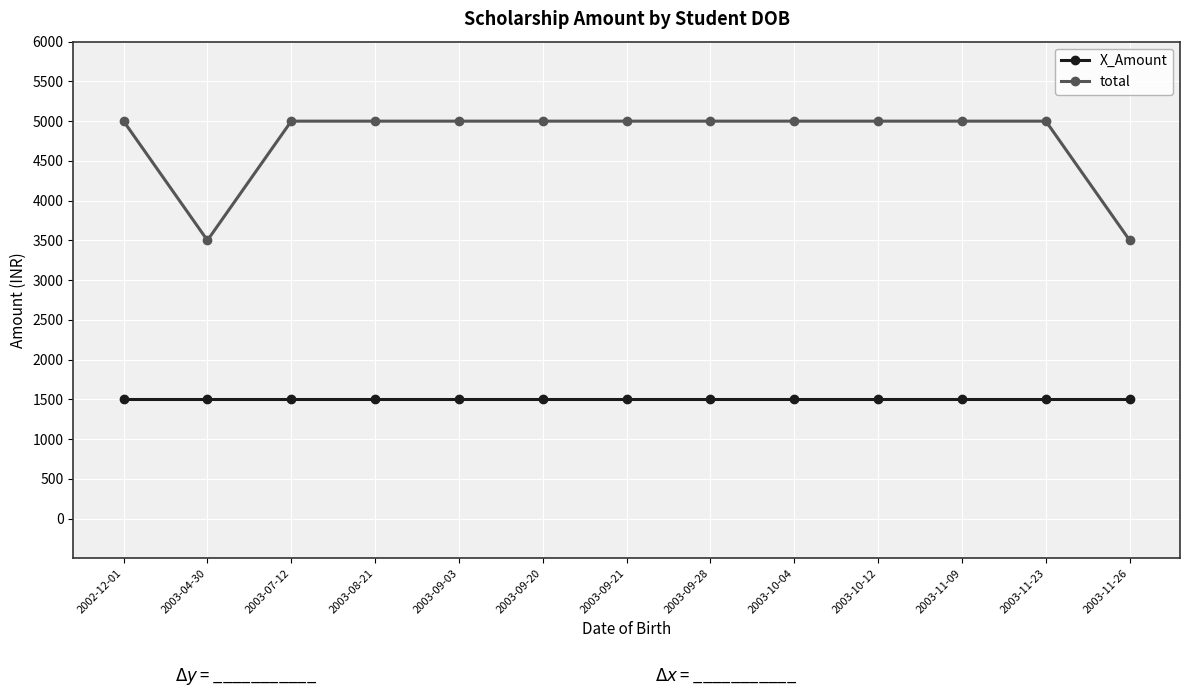

Which series has the largest range (max minus min)?

total